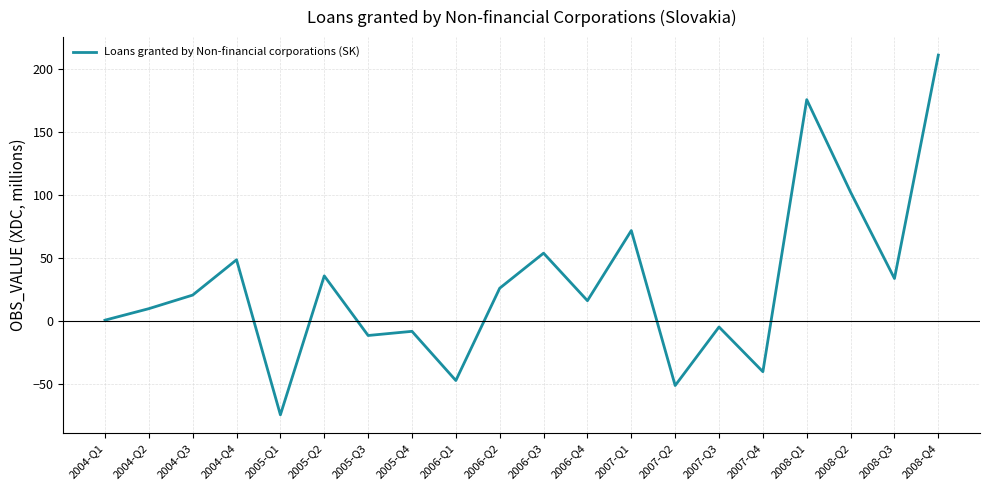

True or false: there are more than 2 points higher than both neighbors.

True